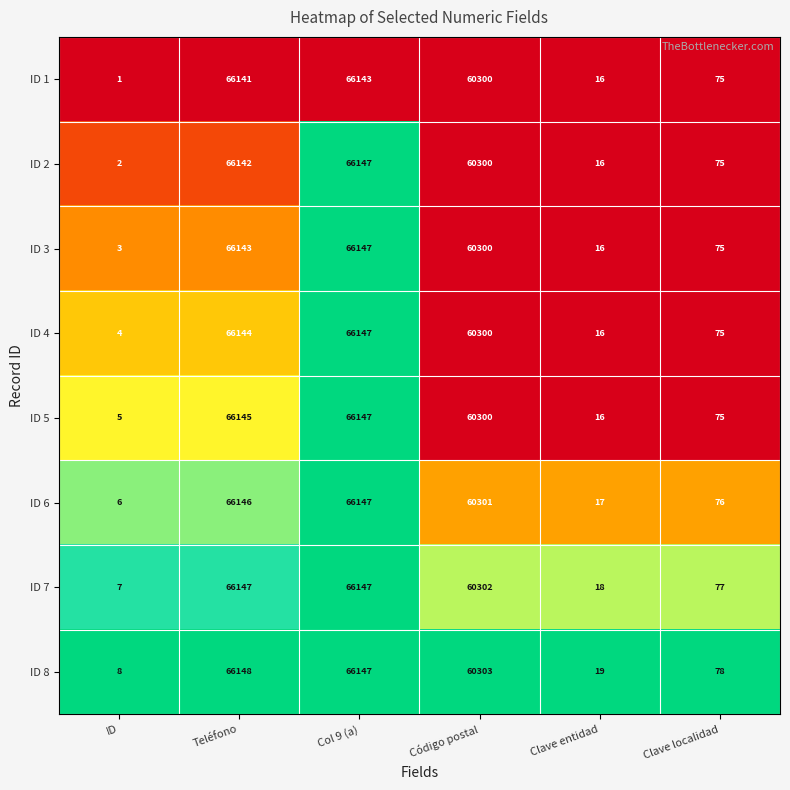

What is the average value of the ID 5 series?

32115